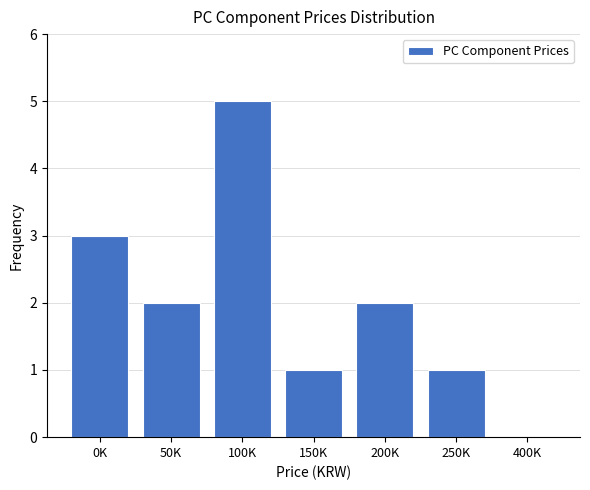

Reading right to left, extract all data points from this chart.

400K=0	250K=1	200K=2	150K=1	100K=5	50K=2	0K=3